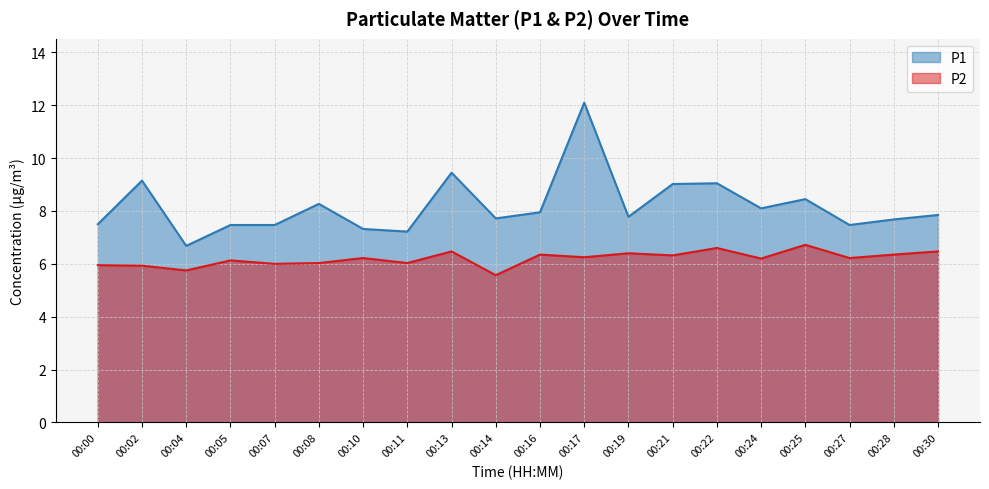

Reading right to left, extract all data points from this chart.

P1: 7.8	7.7	7.5	8.4	8.1	9.1	9.0	7.8	12.1	8.0	7.7	9.4	7.2	7.3	8.3	7.5	7.5	6.7	9.2	7.5
P2: 6.5	6.3	6.2	6.7	6.2	6.6	6.3	6.4	6.2	6.3	5.6	6.5	6.0	6.2	6.0	6.0	6.1	5.8	5.9	6.0